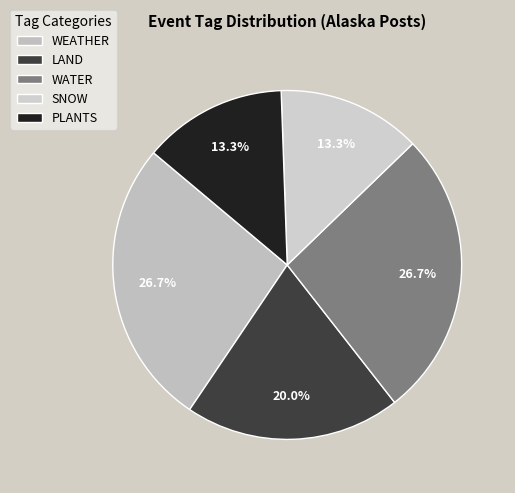

To the nearest percent, what is the difference between the WATER and WEATHER slice percentages?

0%